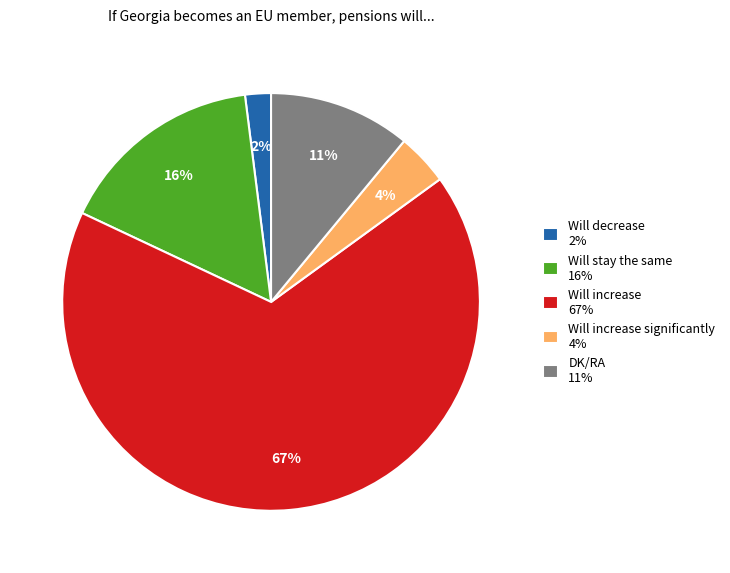

What percentage is the Will decrease 2% slice, to the nearest percent?

2%